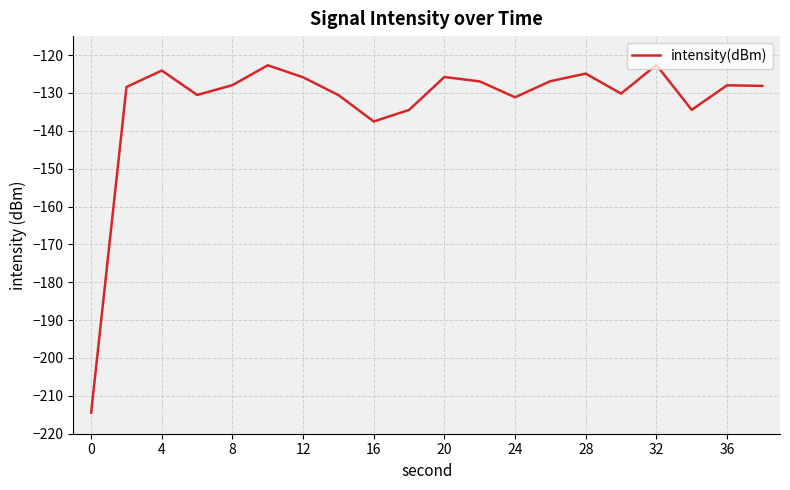

What is the difference between the maximum and minimum values?

91.8